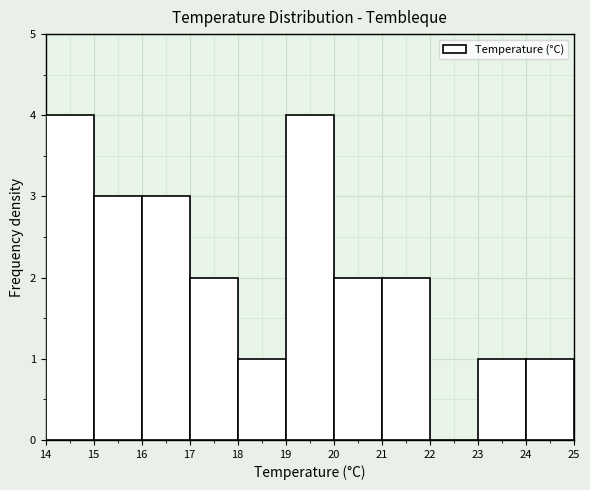

What is the height of the bar covering 20 to 21 on the x-axis? The values are not printed on the chart, so give them approximately, as read against the axis.

2